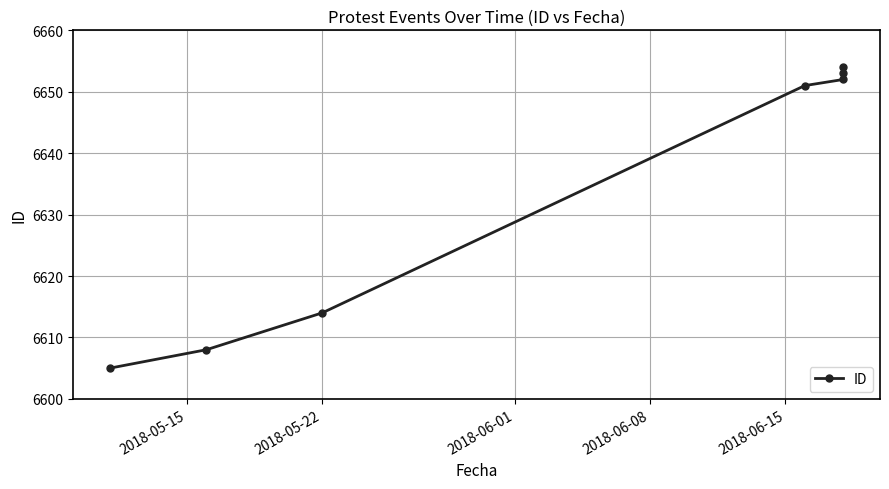

What is the smallest value displayed?

6605